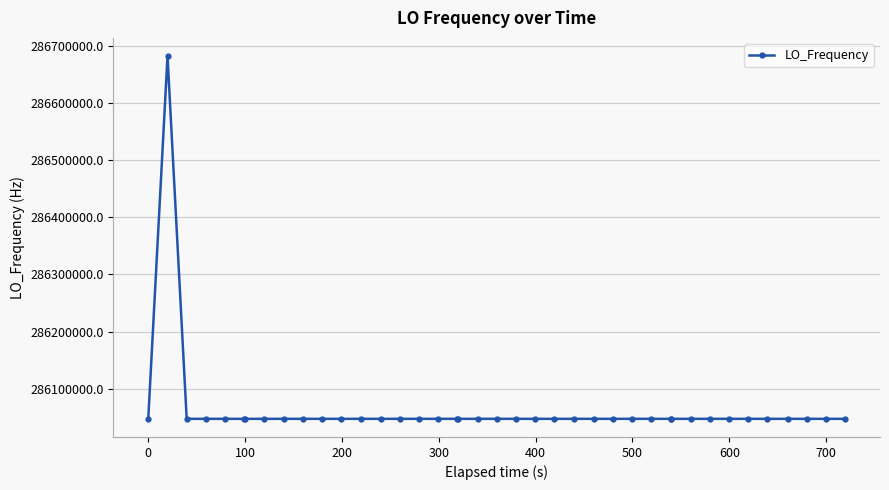

What is the difference between the maximum and minimum values?

635714.4